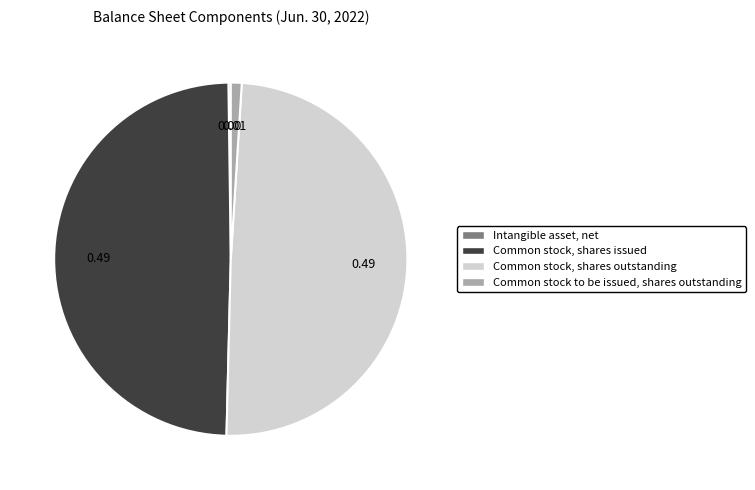

Is there a majority slice in this chart?

No